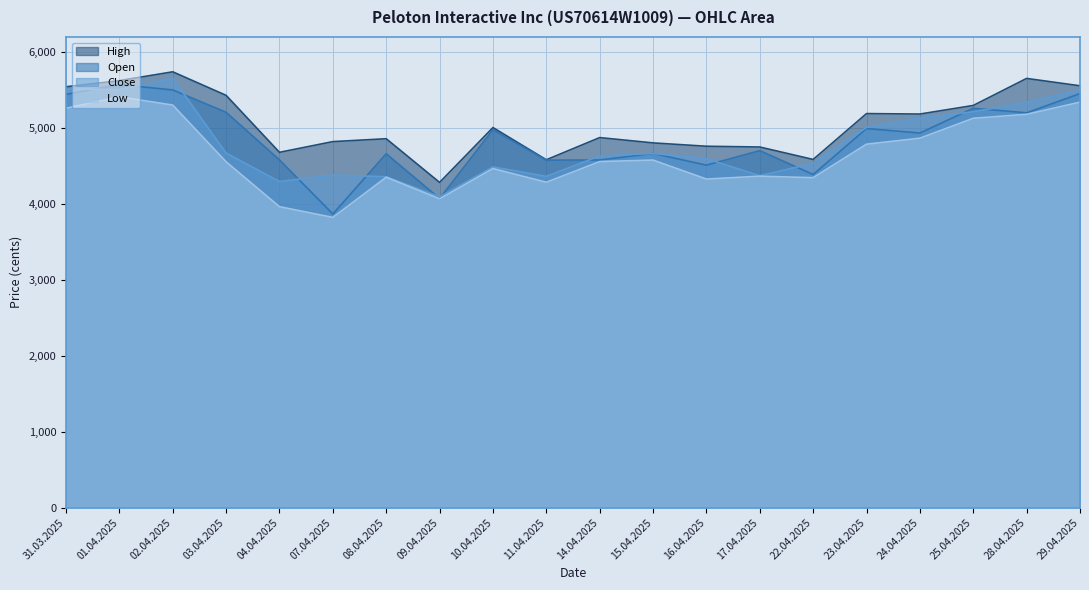

What is the maximum value shown in the chart?

5738